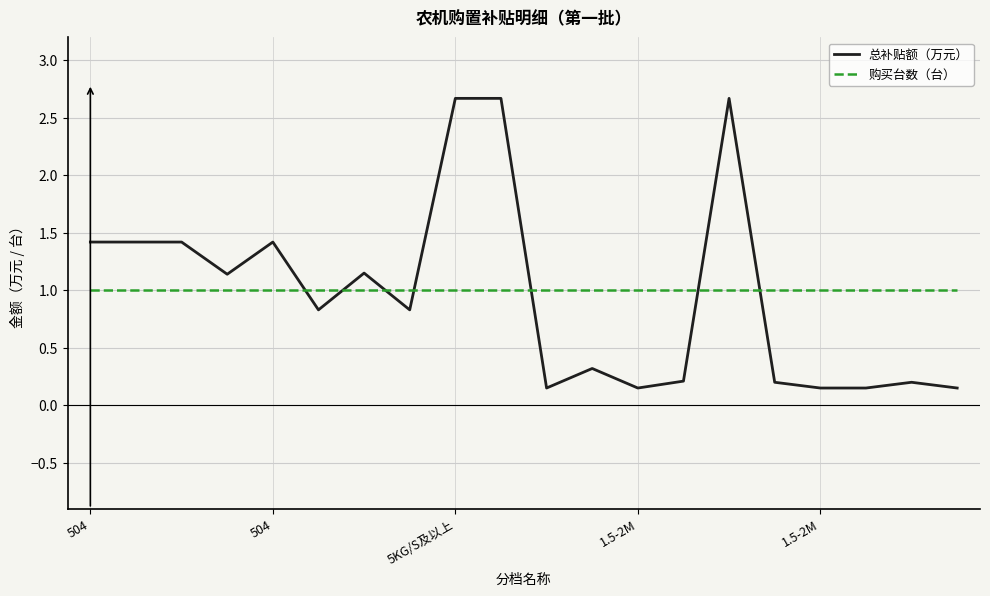

What is the difference between the maximum and minimum values in the 总补贴额（万元） series?

2.5